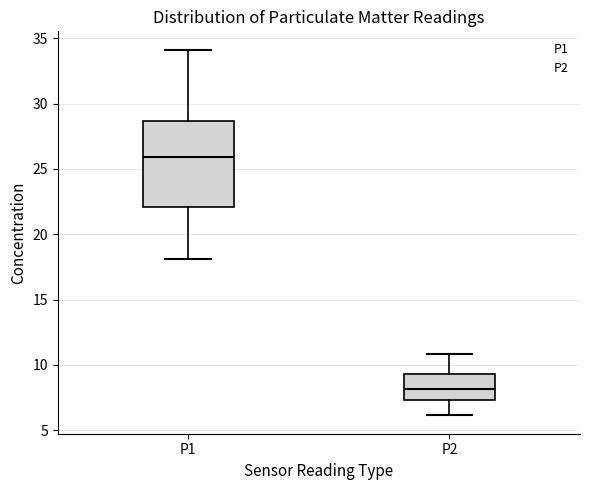

Where does the upper whisker of the box for P2 end on the y-axis? The values are not printed on the chart, so give them approximately, as read against the axis.

11.0